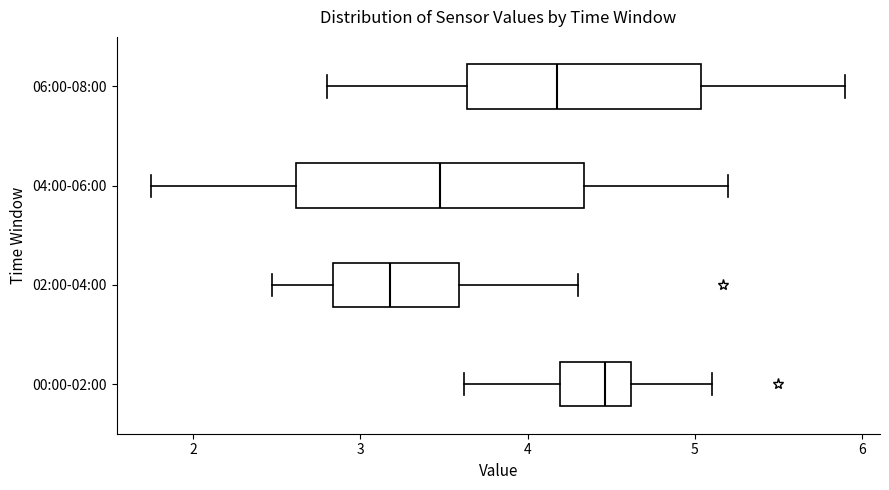

Which box is the widest, from its left edge to its right edge?

04:00-06:00